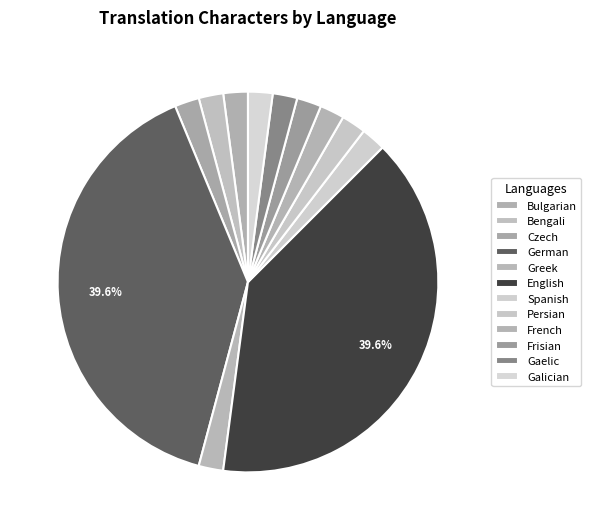

The Galician slice represents 14% of the pie. True or false?

False